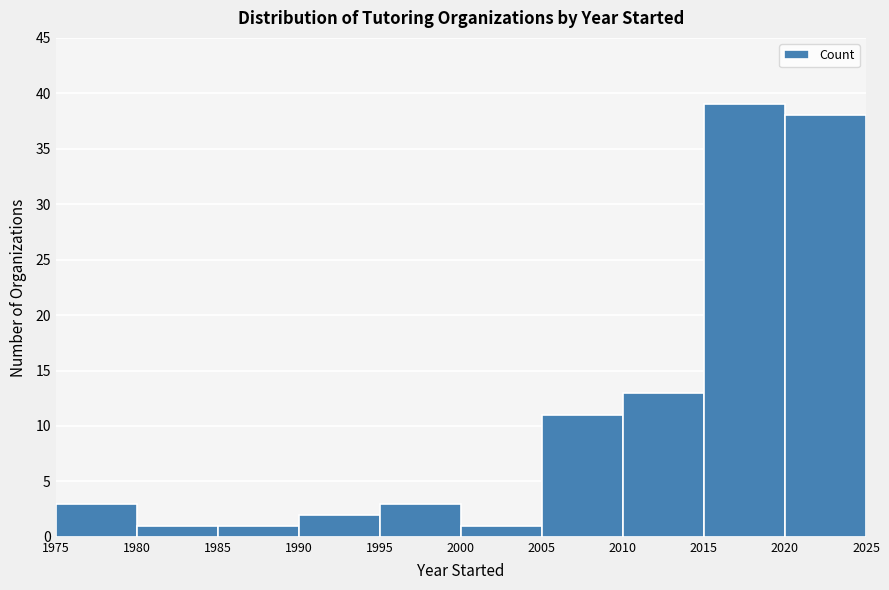

Reading left to right, list every bar in this chart as the range it spans on the x-axis followed by its height. The values are not printed on the chart, so give them approximately, as read against the axis.

1975 to 1980: 3
1980 to 1985: 1
1985 to 1990: 1
1990 to 1995: 2
1995 to 2000: 3
2000 to 2005: 1
2005 to 2010: 11
2010 to 2015: 13
2015 to 2020: 39
2020 to 2025: 38